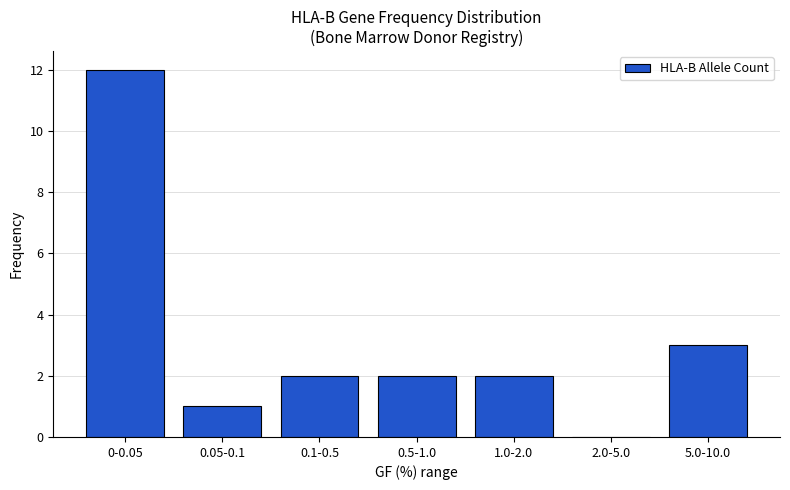

Reading left to right, list all the values displayed in this chart.

0-0.05=12	0.05-0.1=1	0.1-0.5=2	0.5-1.0=2	1.0-2.0=2	2.0-5.0=0	5.0-10.0=3